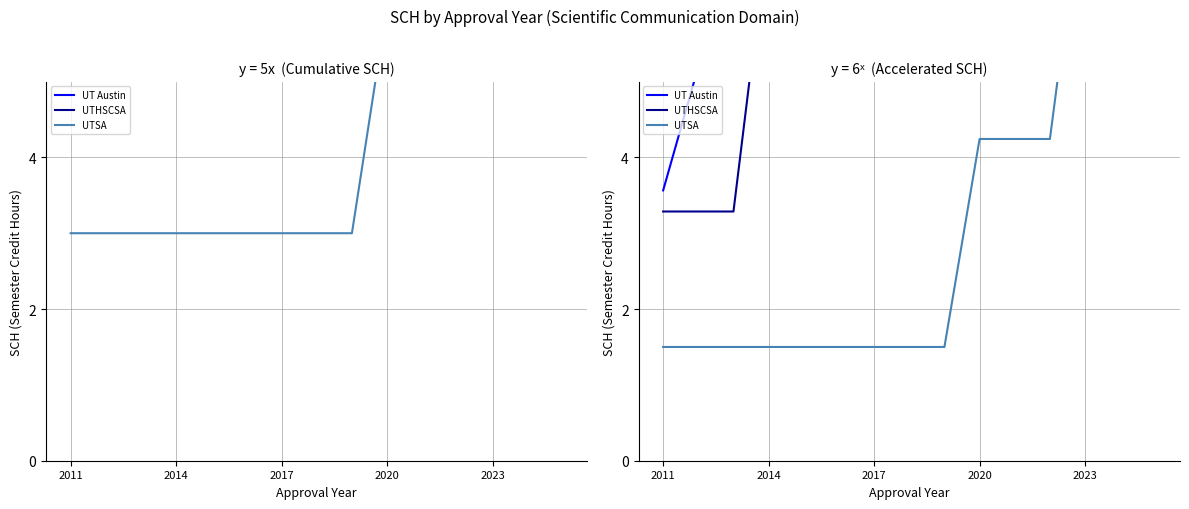

True or false: UTHSCSA and UTSA cross at least once.

False